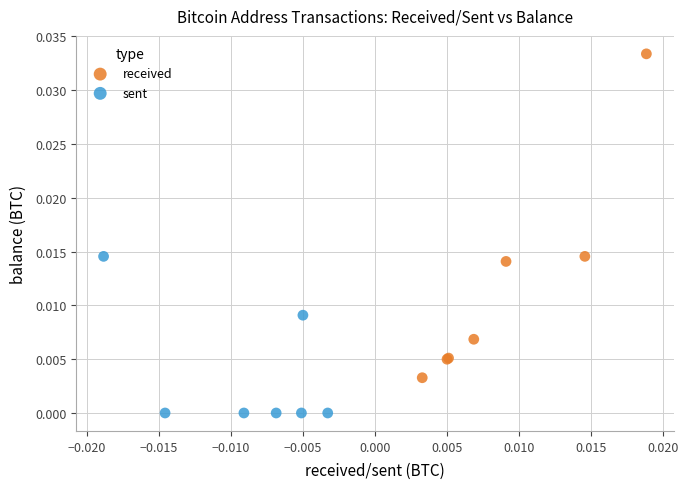

Which series contains the lowest Y value?

sent